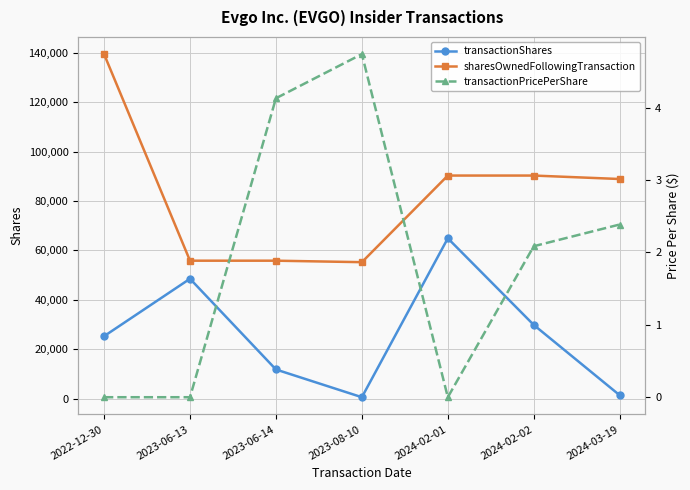

The sharesOwnedFollowingTransaction series shows 90297.0 at 2024-02-01. True or false?

True